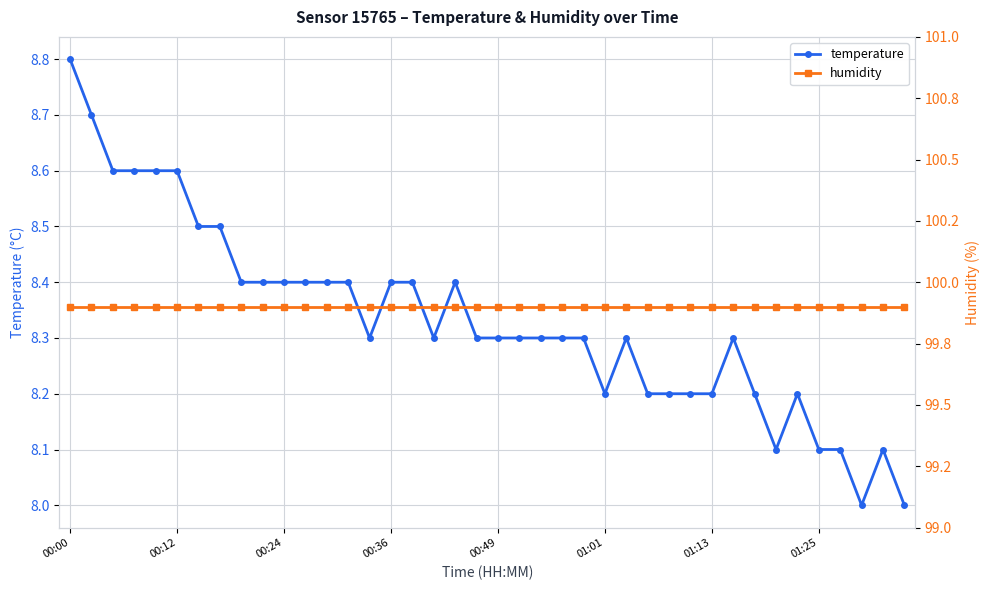

True or false: temperature has more than 0 interior local peaks.

True